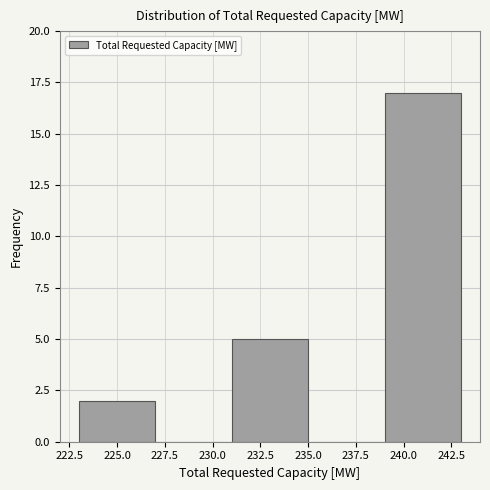

Which range on the x-axis has the tallest bar?

239 to 243